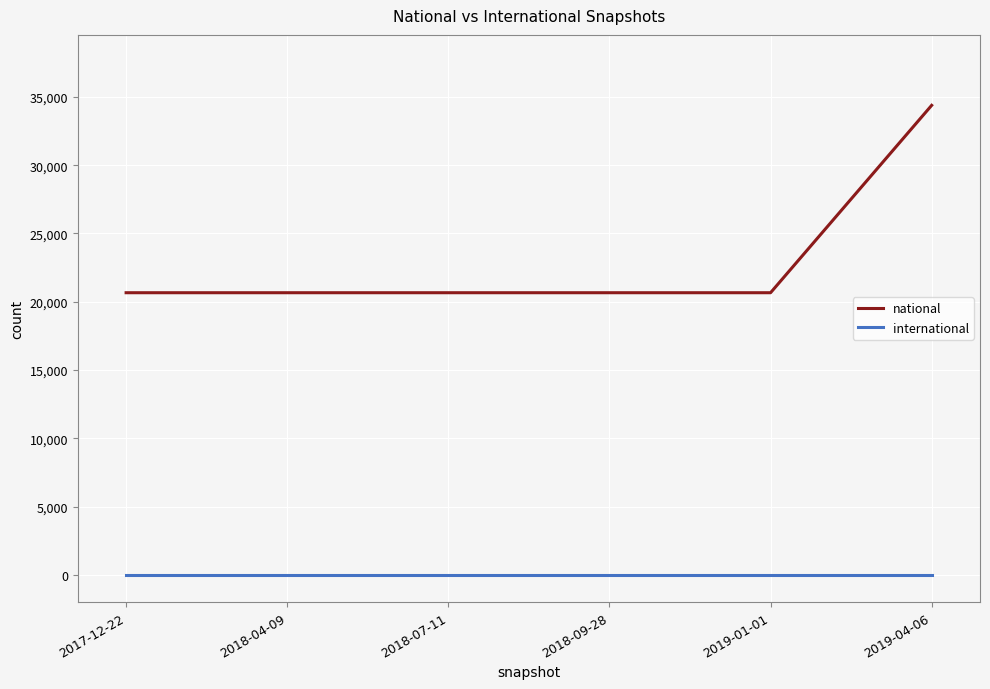

What are all the series names shown in the legend?

national, international